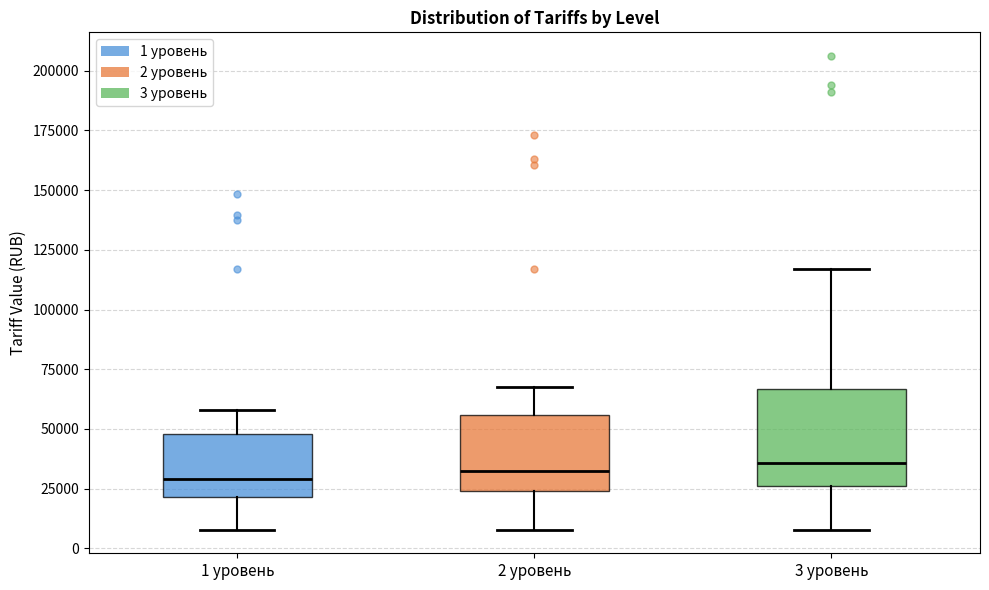

Where does the median line of the box for 1 уровень sit on the y-axis? The values are not printed on the chart, so give them approximately, as read against the axis.

30000